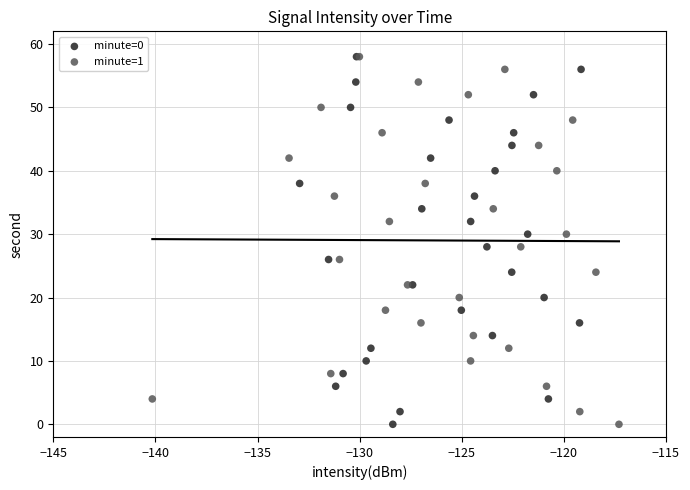

What are all the series names shown in the legend?

minute=0, minute=1